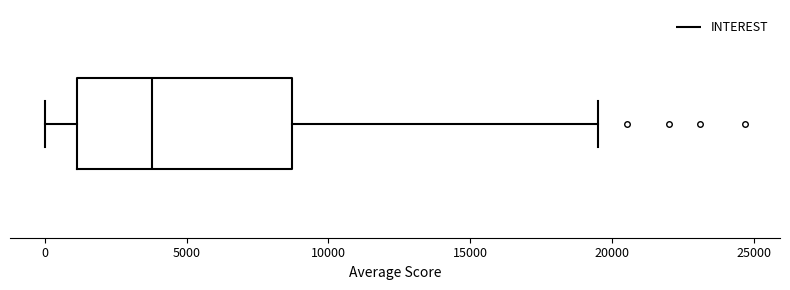

Transcribe this box plot: give where the median line is, the range the box spans, and where the two whiskers end, as read against the x-axis. The values are not printed on the chart, so give them approximately, as read against the axis.

median 4000, box 1000 to 8500, whiskers 0 to 19500